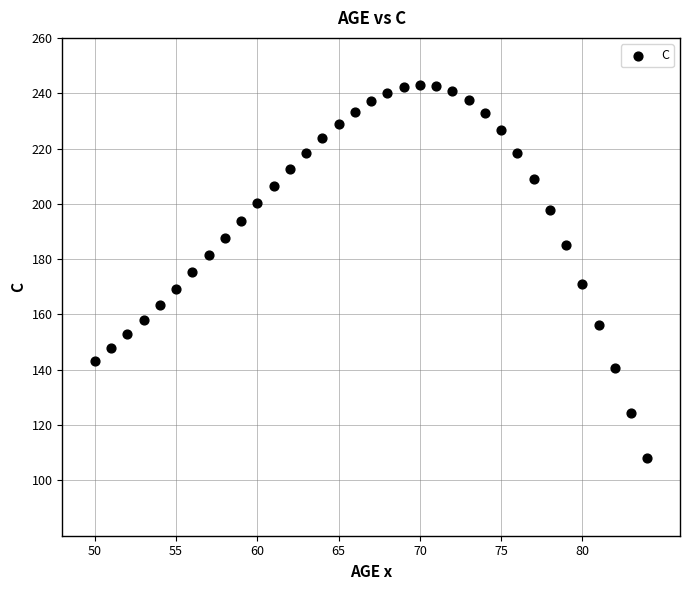

What is the range of Y values (max minus min)?

134.7